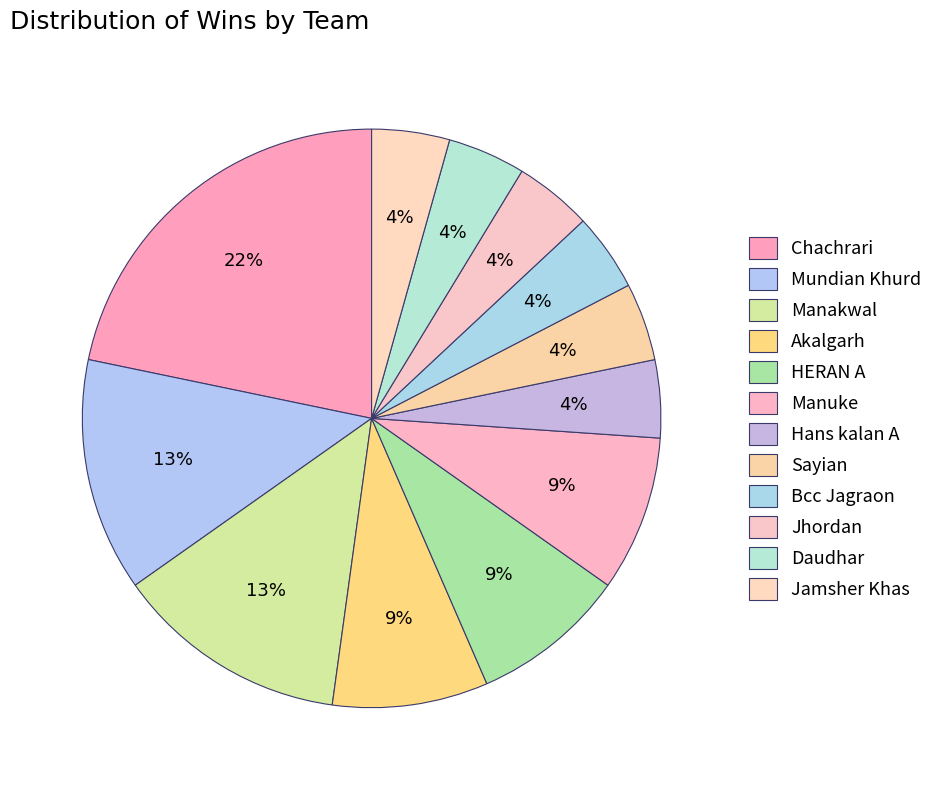

What is the ratio of the value at Sayian to the value at Daudhar?

1.0